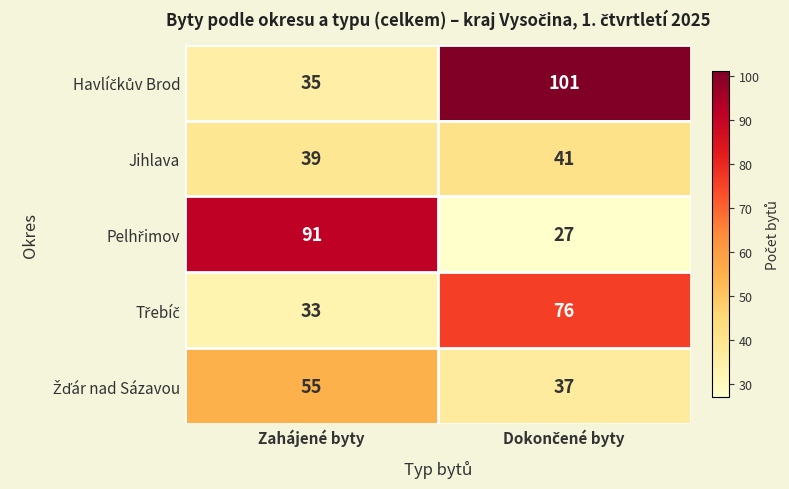

What is the spread (max minus min) of values at Zahájené byty?

58